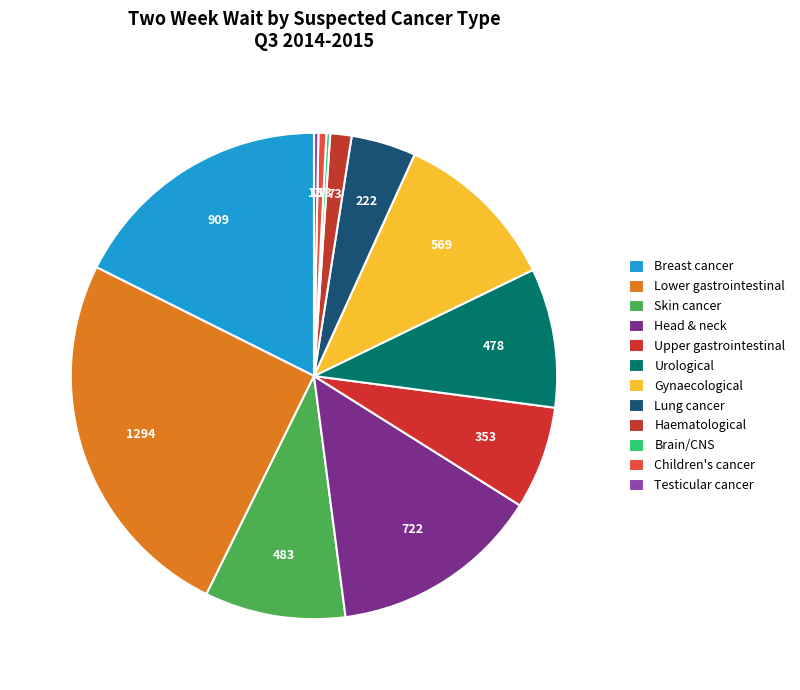

How many slices are in this pie chart?

12